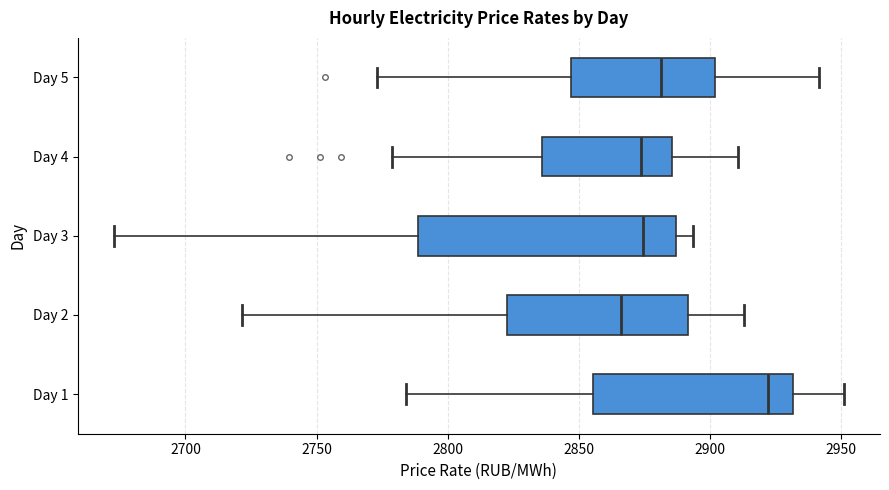

Which box has the furthest to the left median line?

Day 2